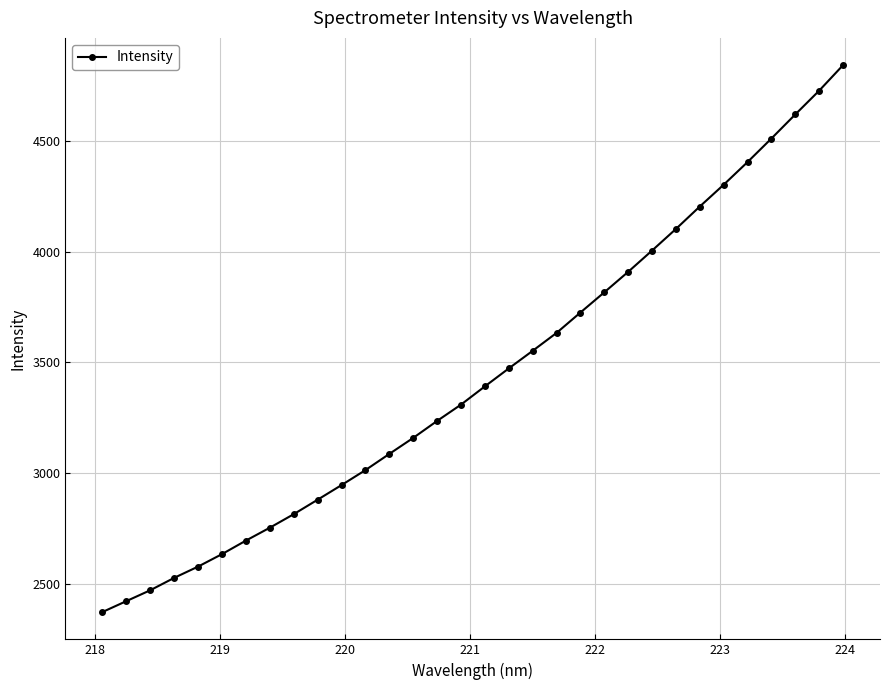

What is the greatest value displayed?

4841.3